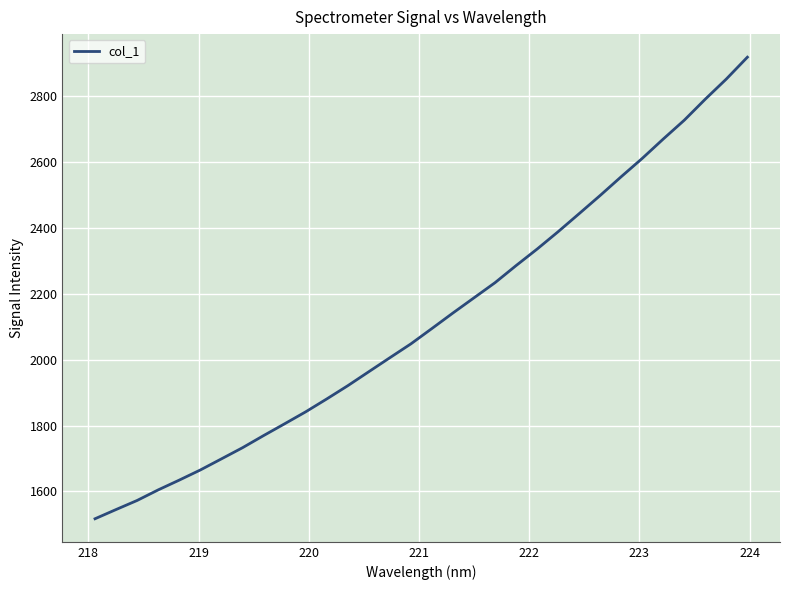

What is the greatest value displayed?

2918.3